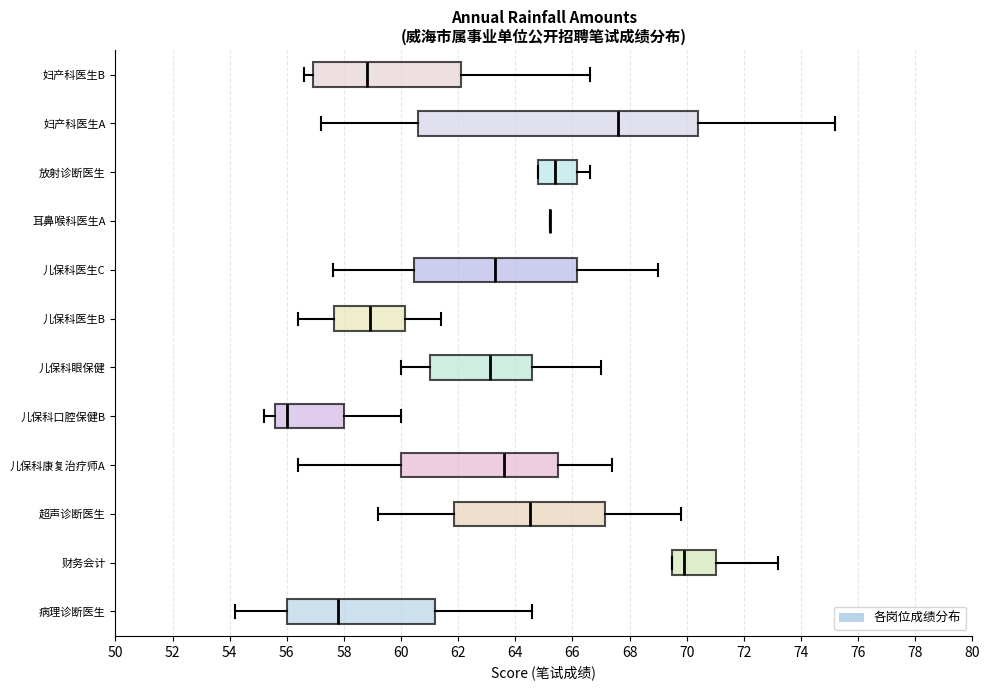

Reading bottom to top, read every box against the x-axis: the position of its median line, the range the box covers, and the ends of its whiskers. The values are not printed on the chart, so give them approximately, as read against the axis.

病理诊断医生: median 57.8, box 56.0 to 61.2, whiskers 54.2 to 64.6
财务会计: median 70.0, box 69.6 to 71.0, whiskers 69.6 to 73.2
超声诊断医生: median 64.6, box 61.8 to 67.2, whiskers 59.2 to 69.8
儿保科康复治疗师A: median 63.6, box 60.0 to 65.6, whiskers 56.4 to 67.4
儿保科口腔保健B: median 56.0, box 55.6 to 58.0, whiskers 55.2 to 60.0
儿保科眼保健: median 63.2, box 61.0 to 64.6, whiskers 60.0 to 67.0
儿保科医生B: median 59.0, box 57.6 to 60.2, whiskers 56.4 to 61.4
儿保科医生C: median 63.4, box 60.4 to 66.2, whiskers 57.6 to 69.0
耳鼻喉科医生A: box collapsed to a line at 65.2, whiskers 65.2 to 65.2
放射诊断医生: median 65.4, box 64.8 to 66.2, whiskers 64.8 to 66.6
妇产科医生A: median 67.6, box 60.6 to 70.4, whiskers 57.2 to 75.2
妇产科医生B: median 58.8, box 57.0 to 62.2, whiskers 56.6 to 66.6